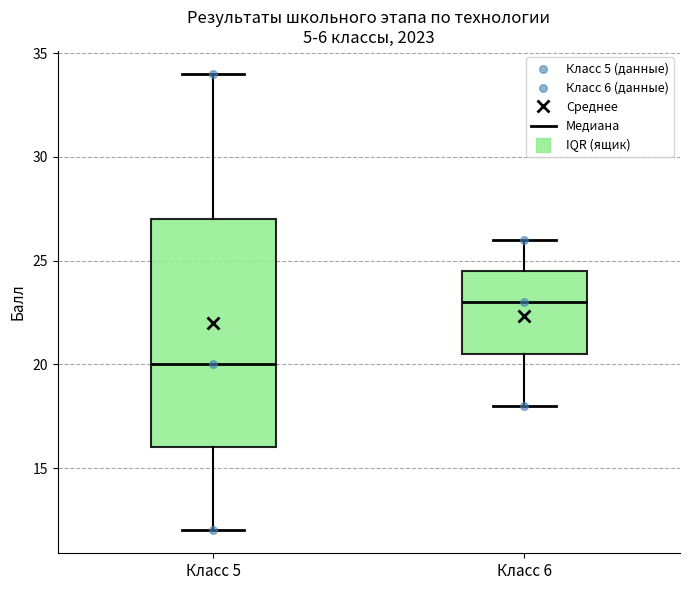

Comparing the boxes themselves (not the whiskers), which one is the tallest?

Класс 5